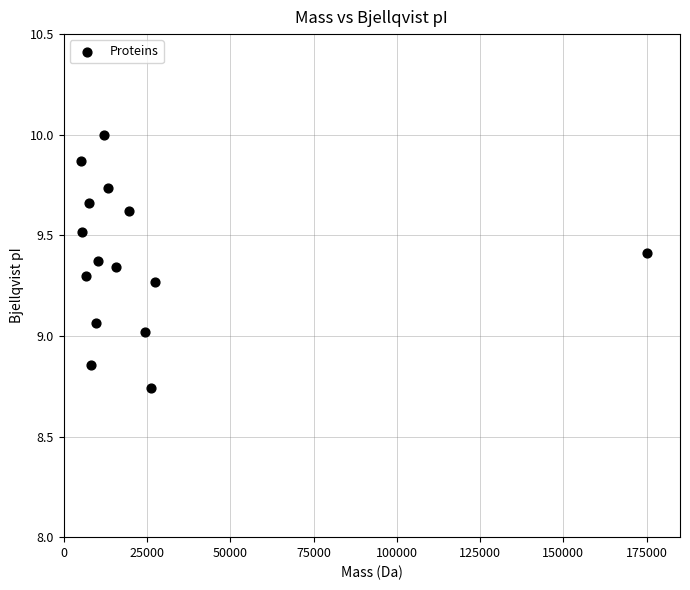

What is the range of X values (max minus min)?

169952.9